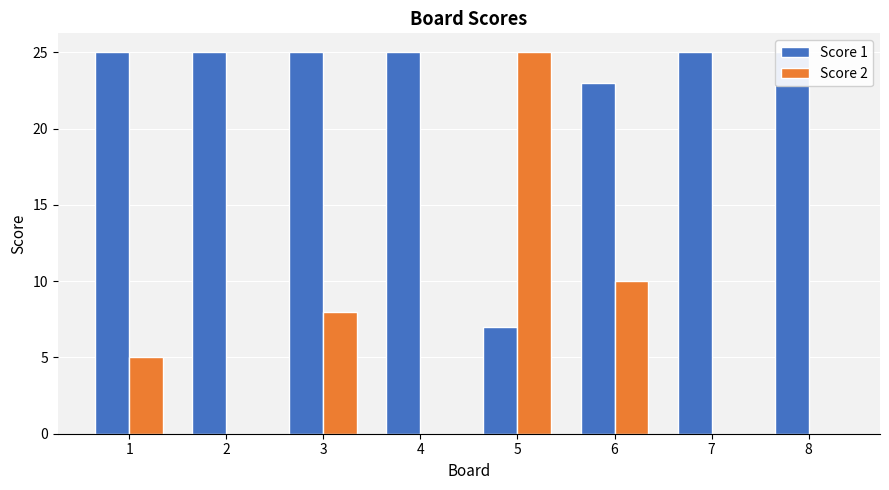

Which series changed the most between 4 and 8?

Score 1